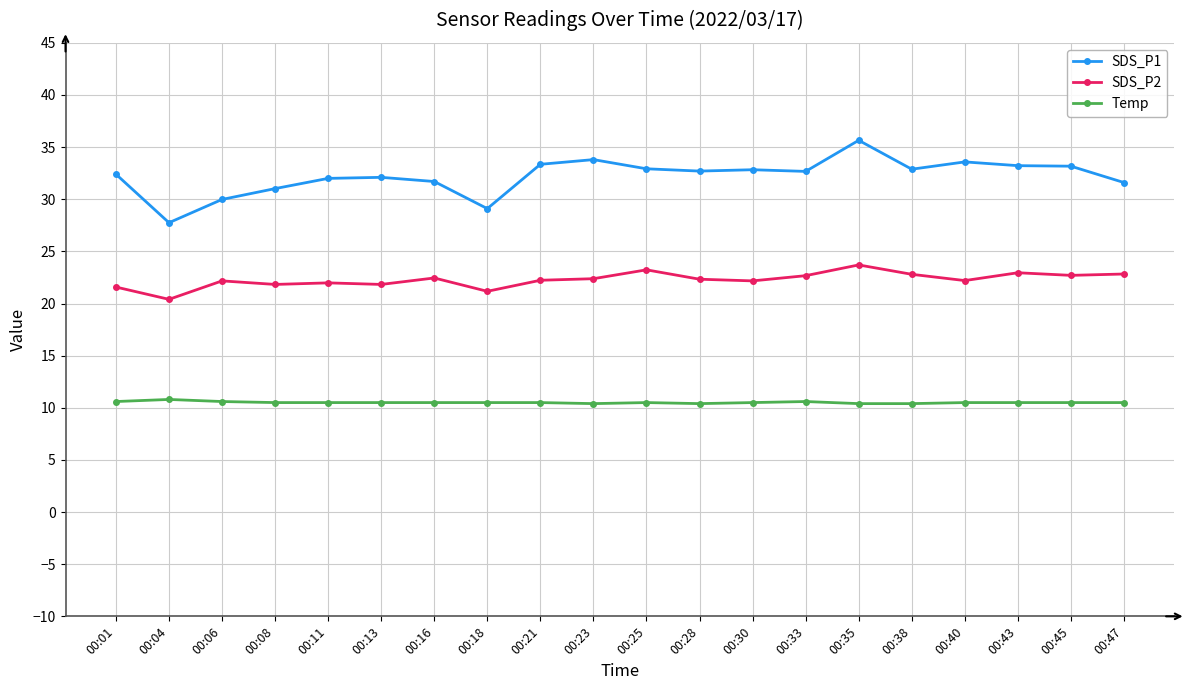

Which series has the widest spread of values?

SDS_P1